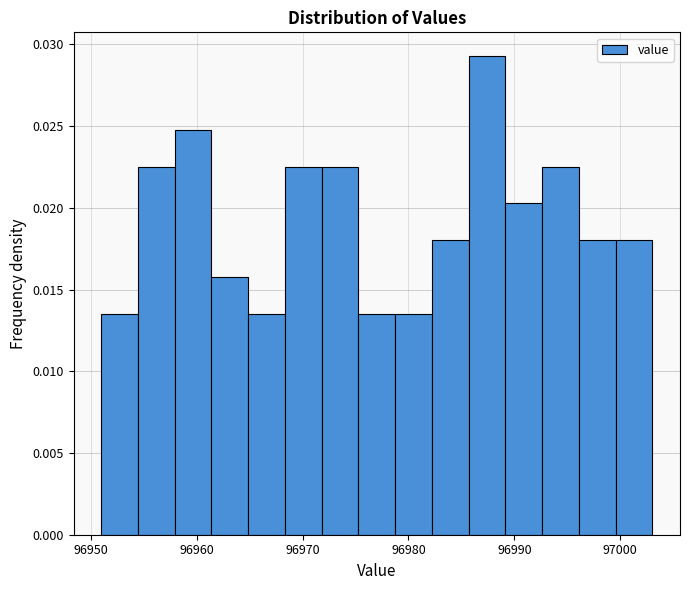

Read against the x-axis, roughly where is the centre of the tallest bar?

96987